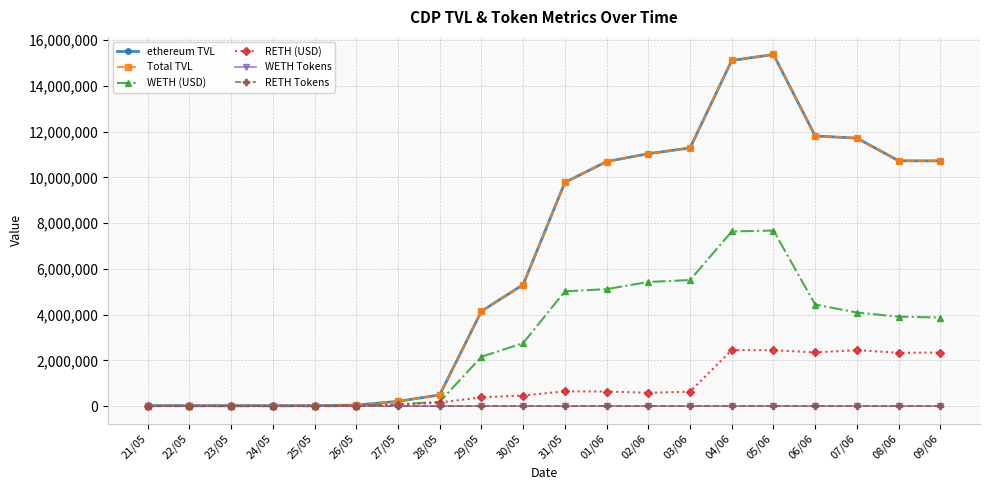

Is this an area chart (filled region under the line)?

No